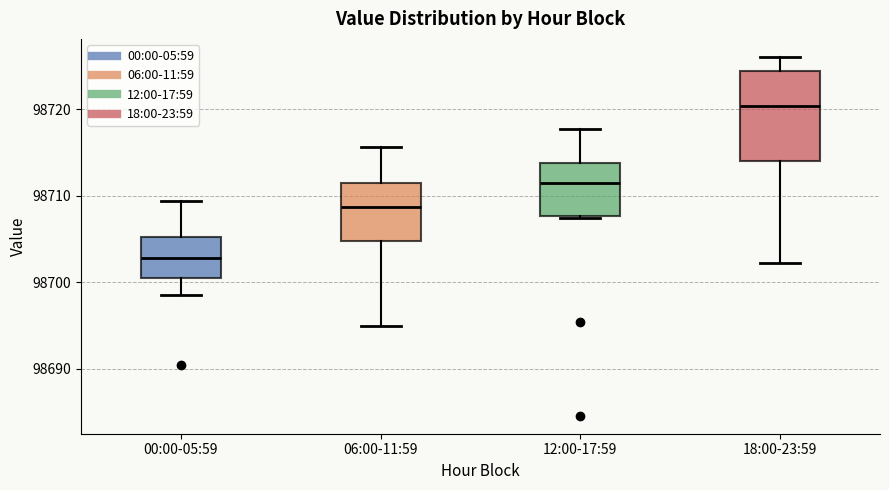

Which box's median line is the highest?

18:00-23:59